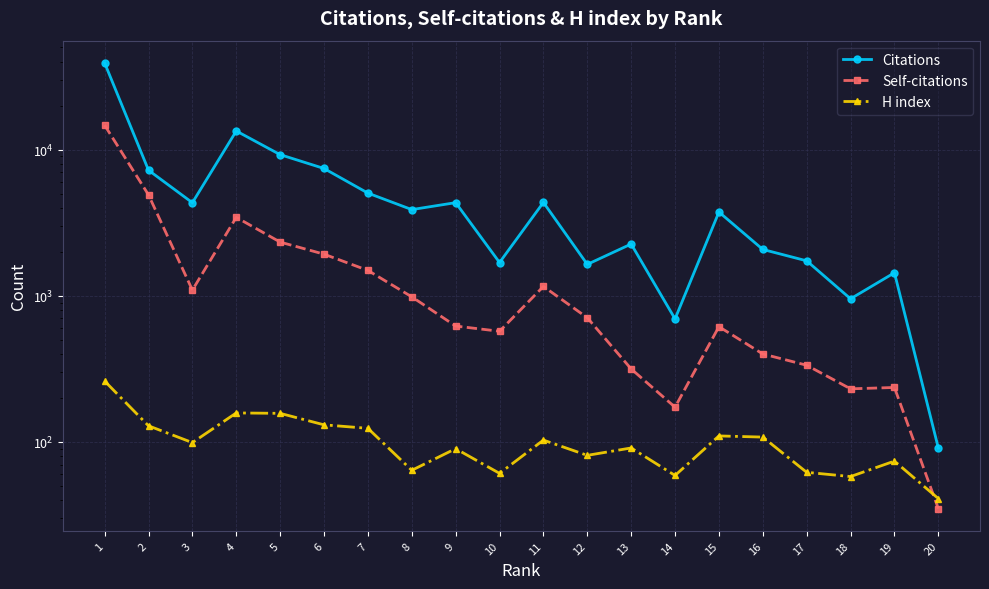

Between 5 and 1, which is larger?

1